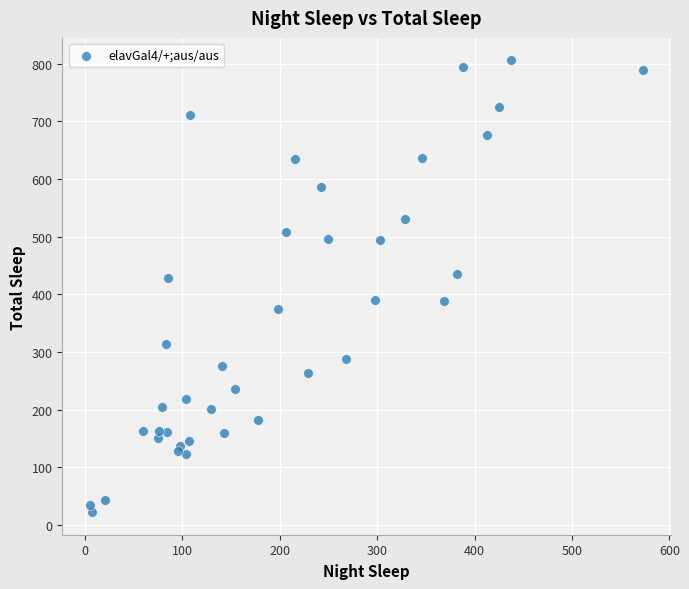

What is the range of X values (max minus min)?

568.2